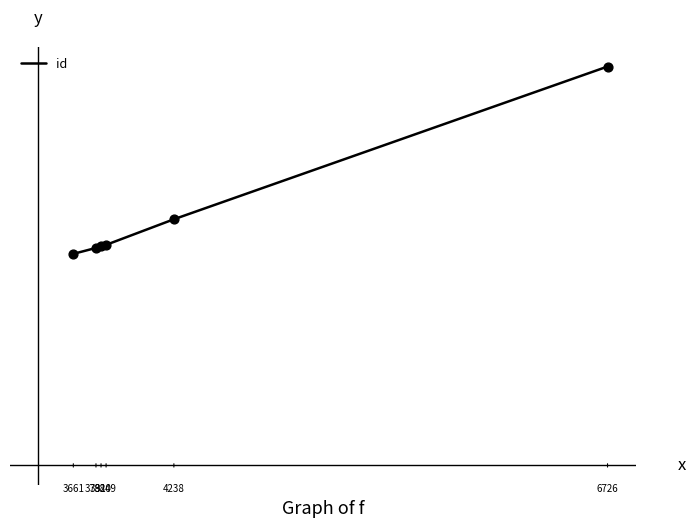

What is the maximum value shown in the chart?

17893